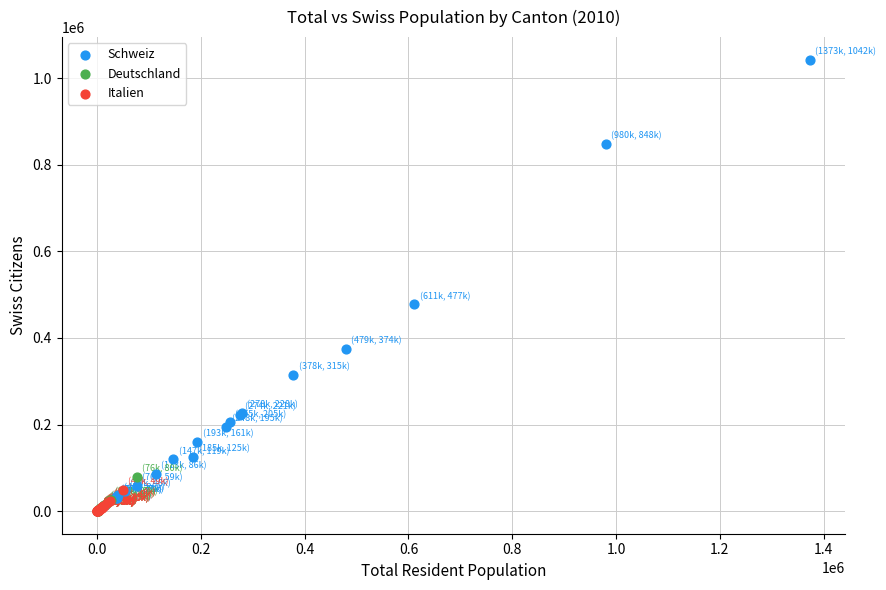

Which series has the largest Y range (max minus min)?

Schweiz